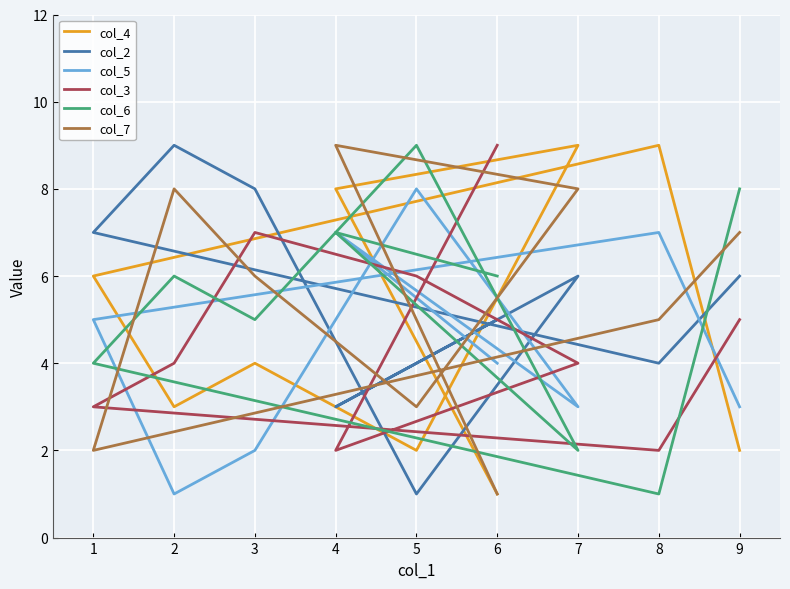

How many interior local valleys does the col_7 series have?

2